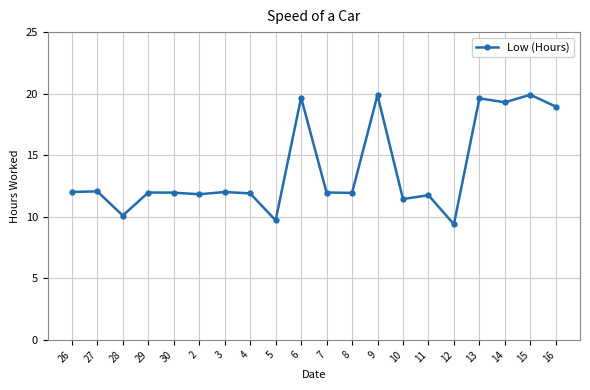

What is the sum of the values at 26 and 27?

24.1